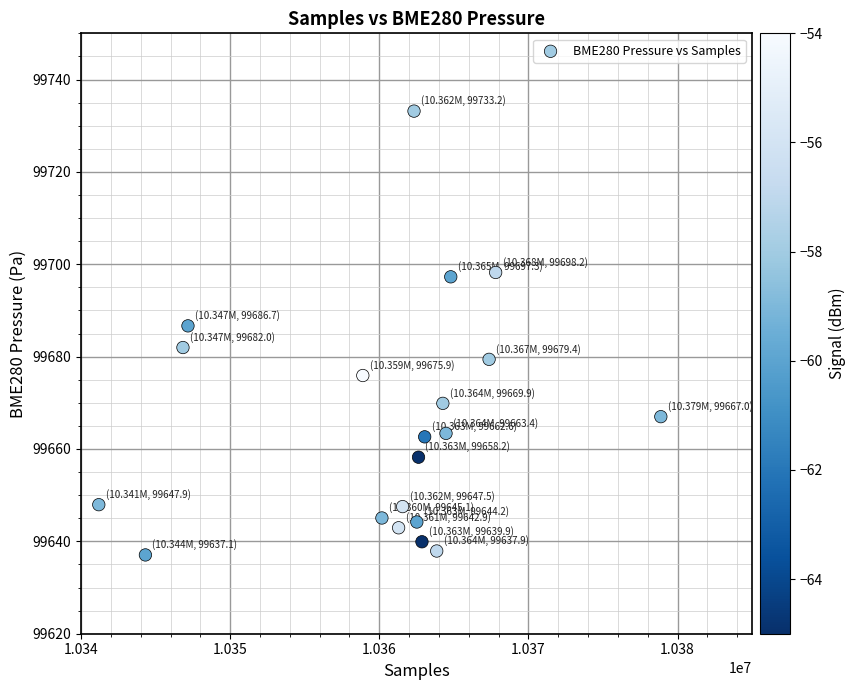

What is the range of X values (max minus min)?

37685.0